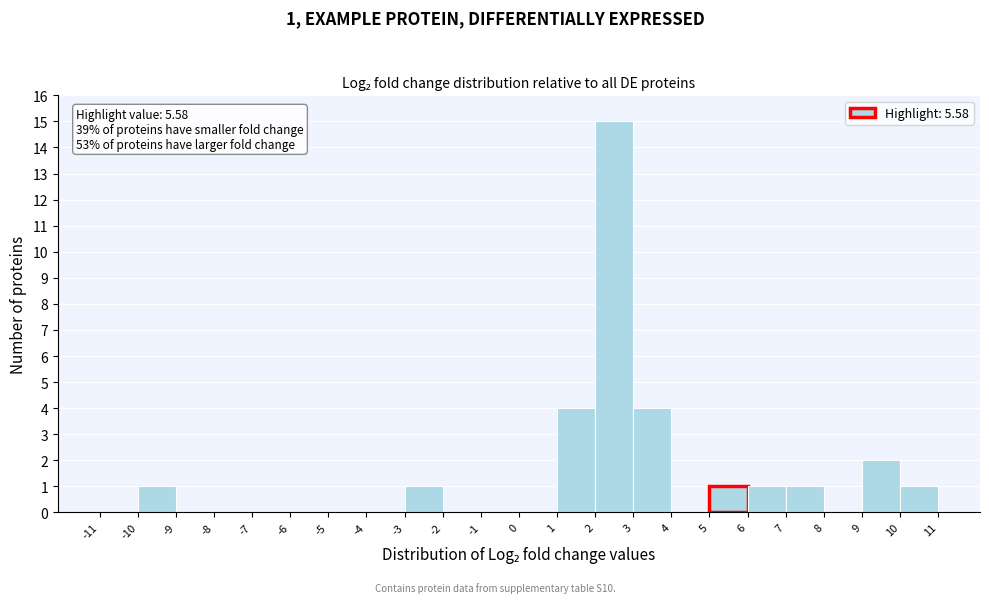

Over which range of the x-axis is the bar tallest?

2 to 3